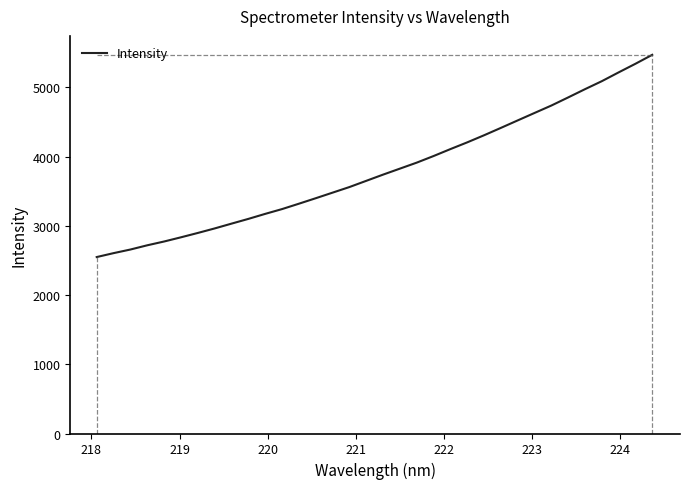

What is the smallest value displayed?

2548.2